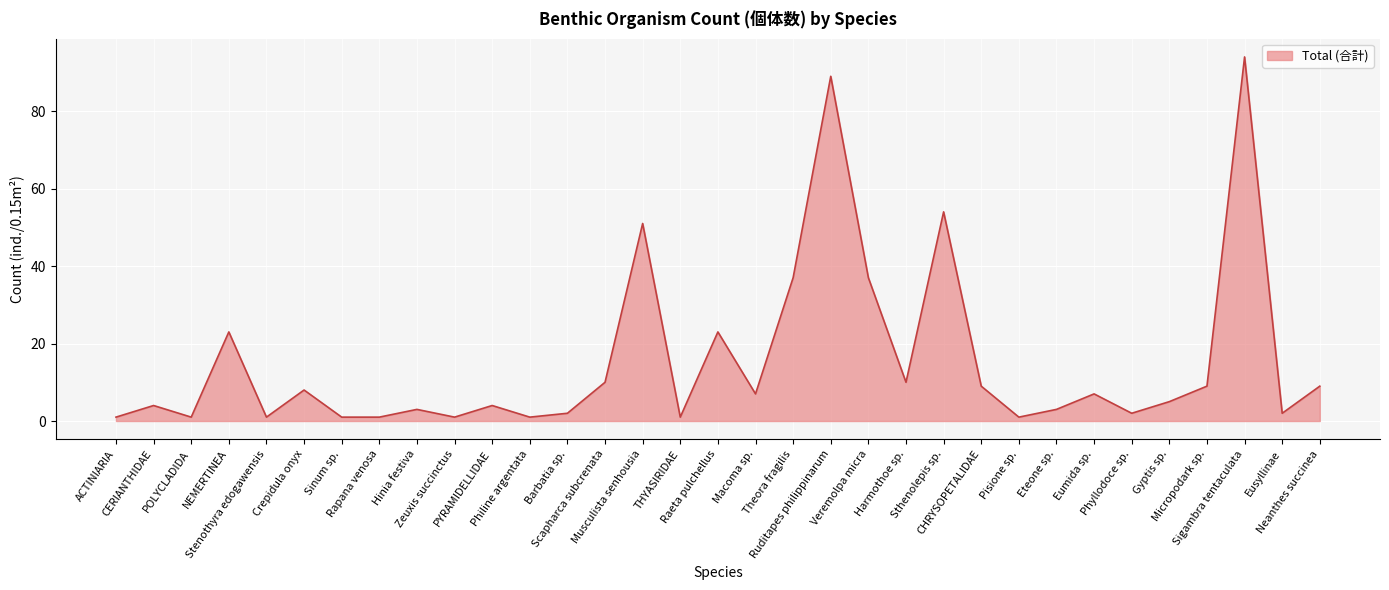

Where does the data first go above 5?

NEMERTINEA